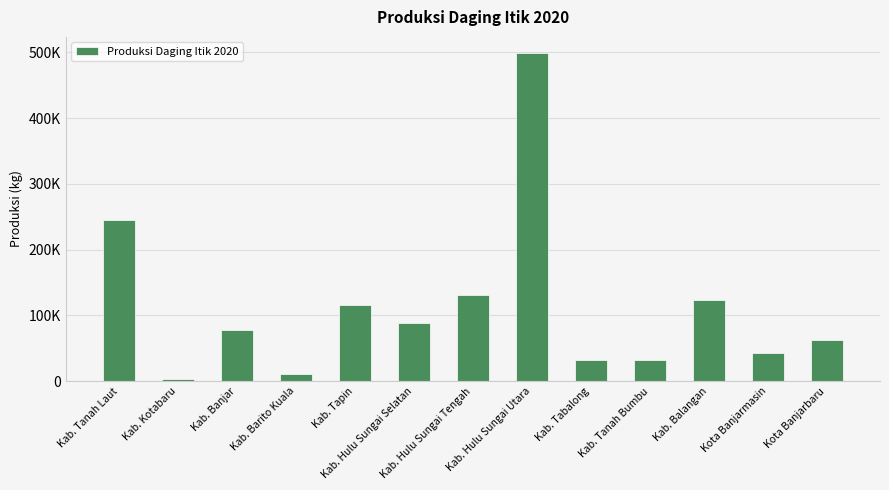

How many bars are there in total?

13